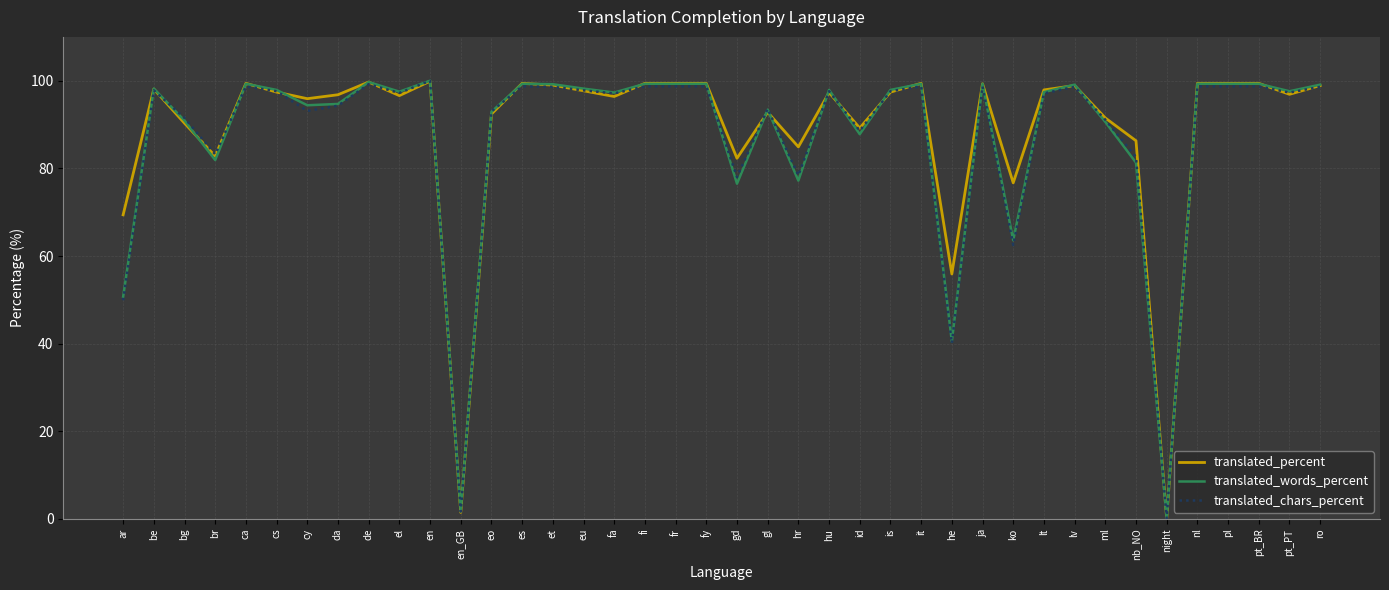

What are all the series names shown in the legend?

translated_percent, translated_words_percent, translated_chars_percent